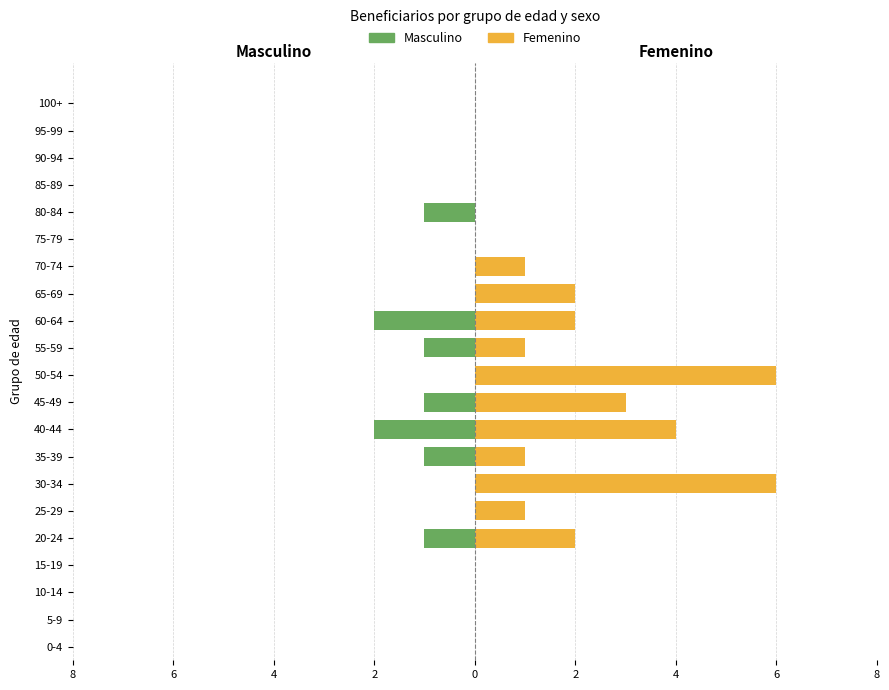

List the series in order of their peak value, lowest first.

Masculino, Femenino